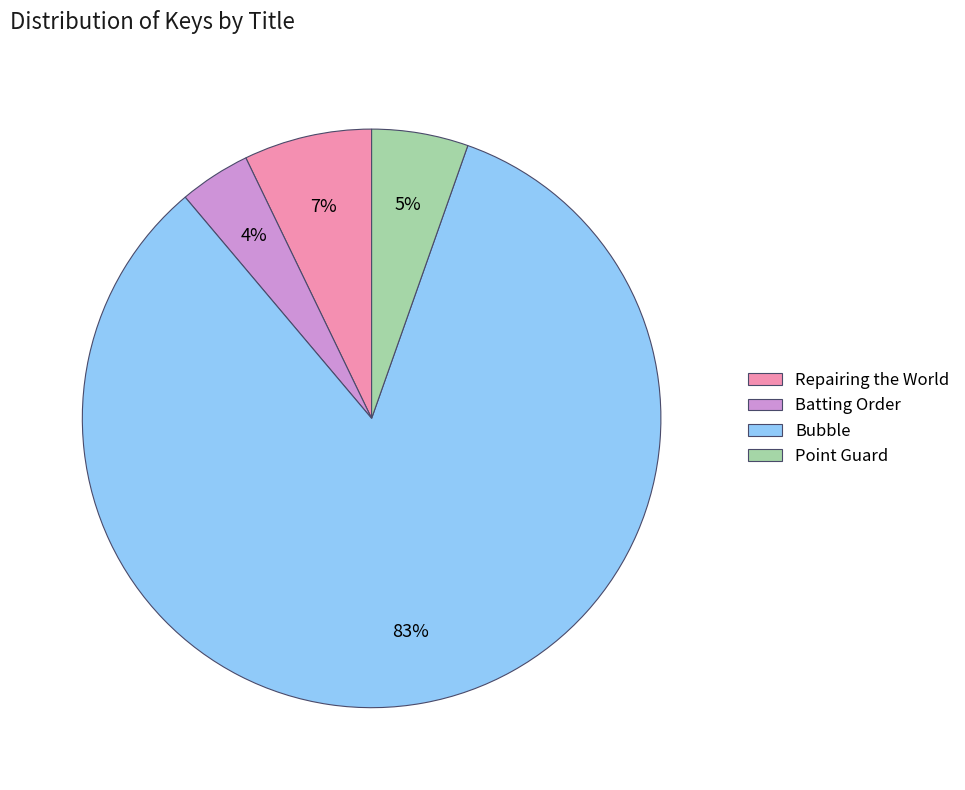

Combined, do Point Guard and Bubble account for over 50%?

Yes